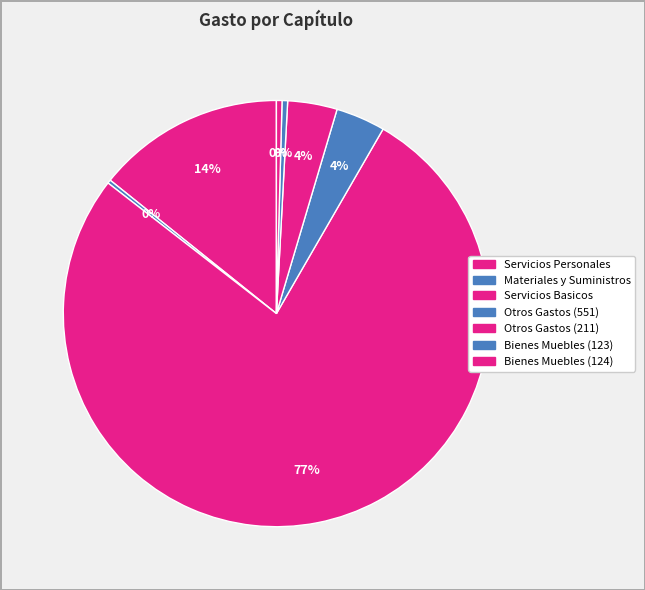

What is the total percentage of Otros Gastos (211) and Servicios Basicos?

80.9%